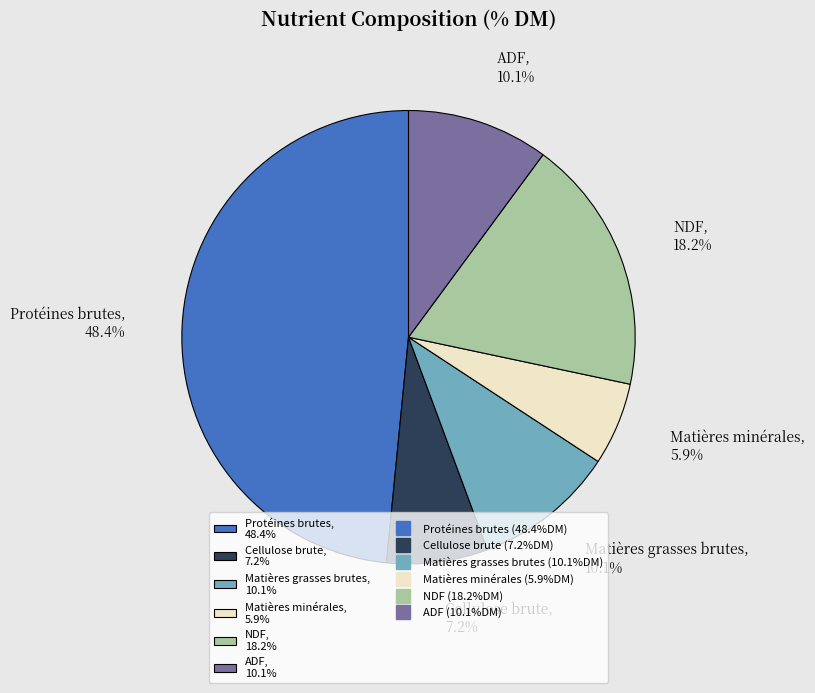

To the nearest percent, what percentage of the pie is ADF?

10%